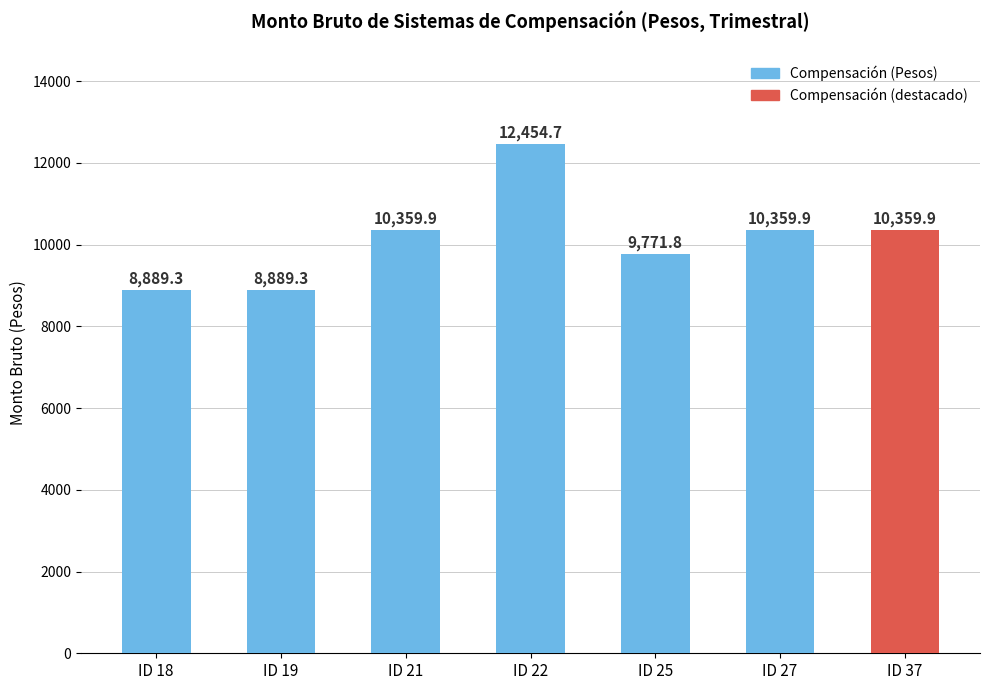

Where does the data first go above 10359?

ID 21